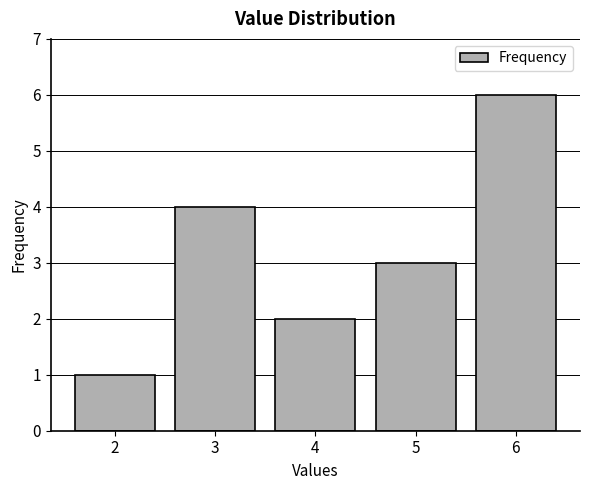

Reading left to right, transcribe all the data shown in this chart.

1	4	2	3	6